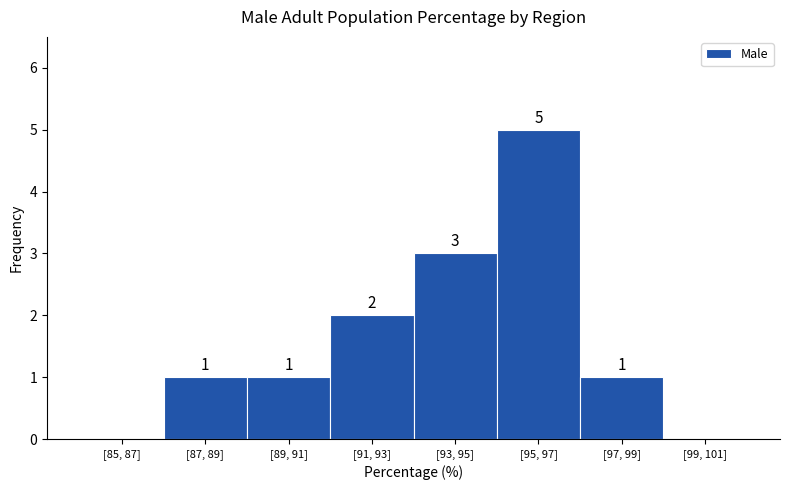

Reading left to right, extract all data points from this chart.

[85, 87]=0	[87, 89]=1	[89, 91]=1	[91, 93]=2	[93, 95]=3	[95, 97]=5	[97, 99]=1	[99, 101]=0